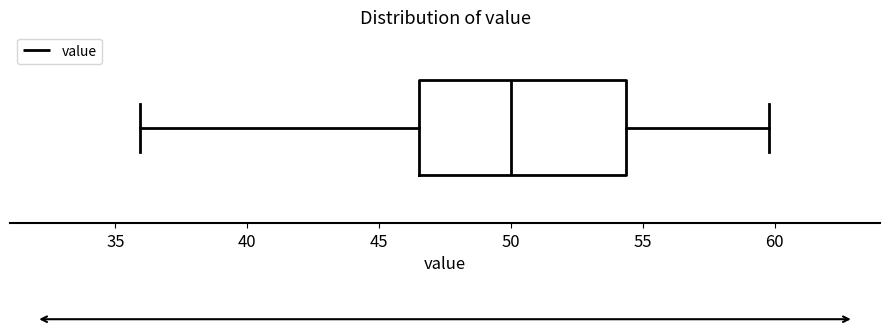

Transcribe this box plot: give where the median line is, the range the box spans, and where the two whiskers end, as read against the x-axis. The values are not printed on the chart, so give them approximately, as read against the axis.

median 50.0, box 46.5 to 54.5, whiskers 36.0 to 60.0